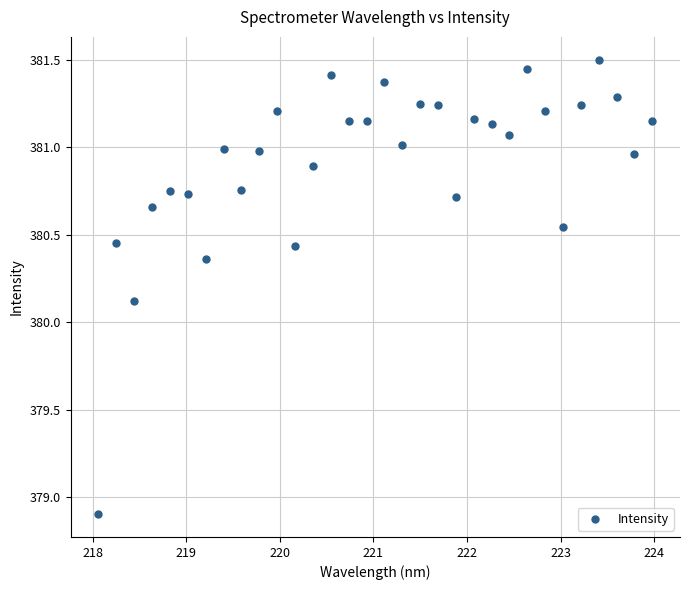

What is the range of X values (max minus min)?

5.9